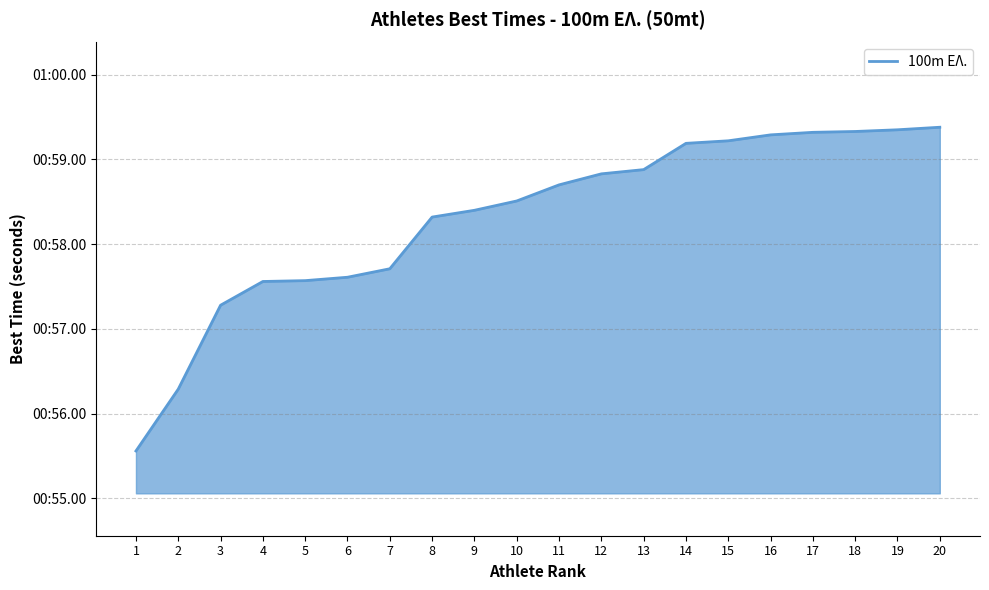

Does the chart display data point markers on the line(s)?

No